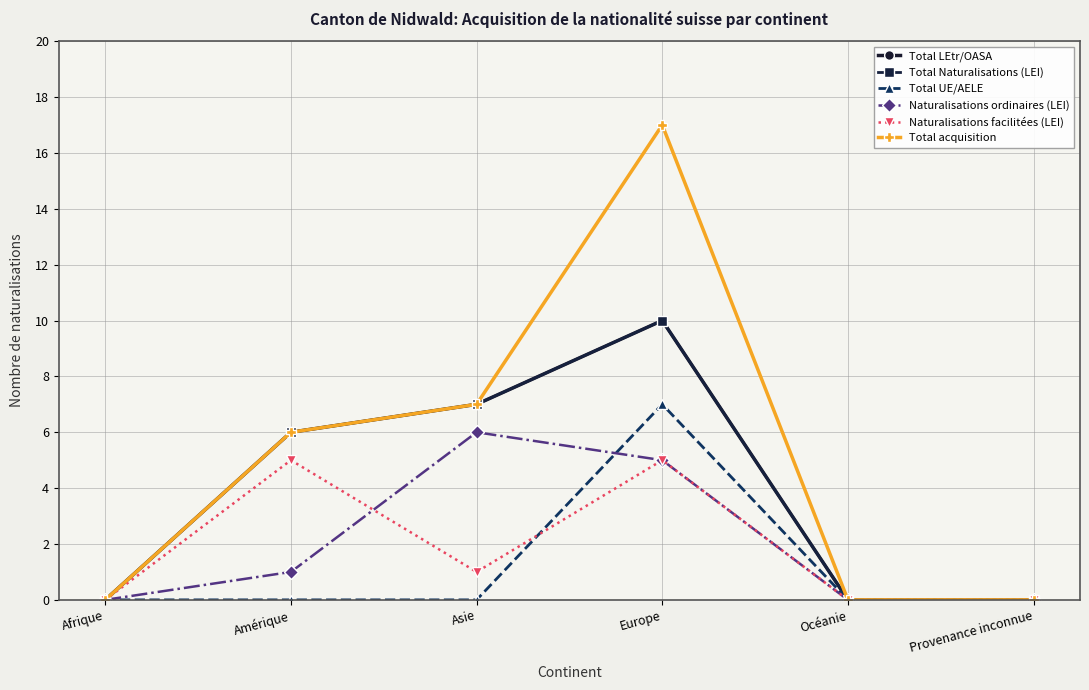

Which series changed the most between Afrique and Amérique?

Total LEtr/OASA